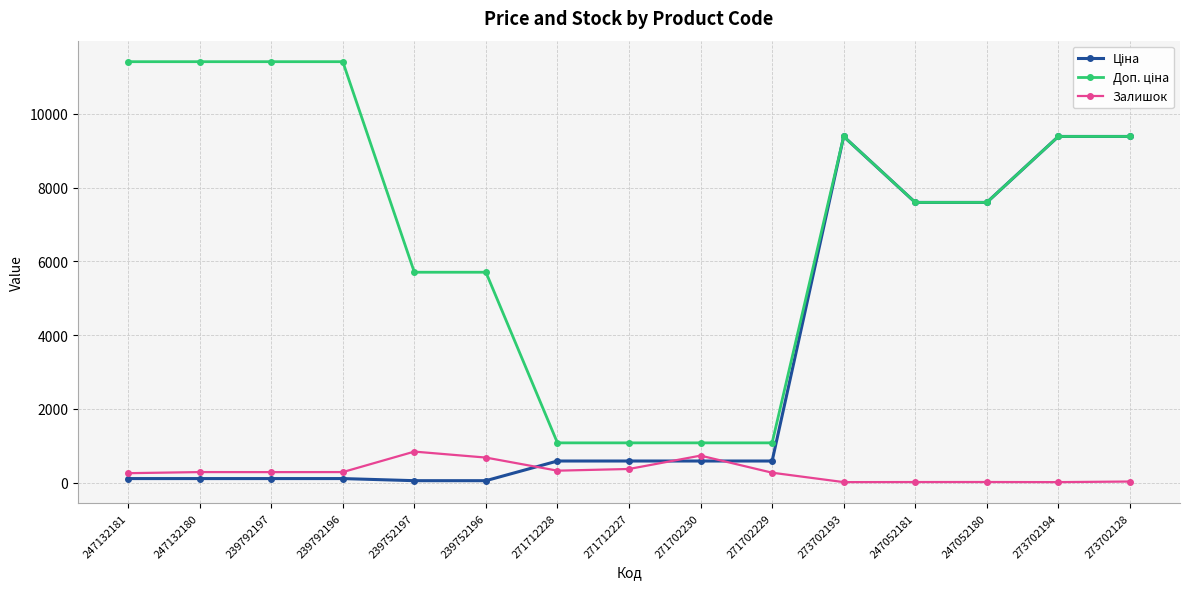

At how many categories does at least one series exceed 1902?

11